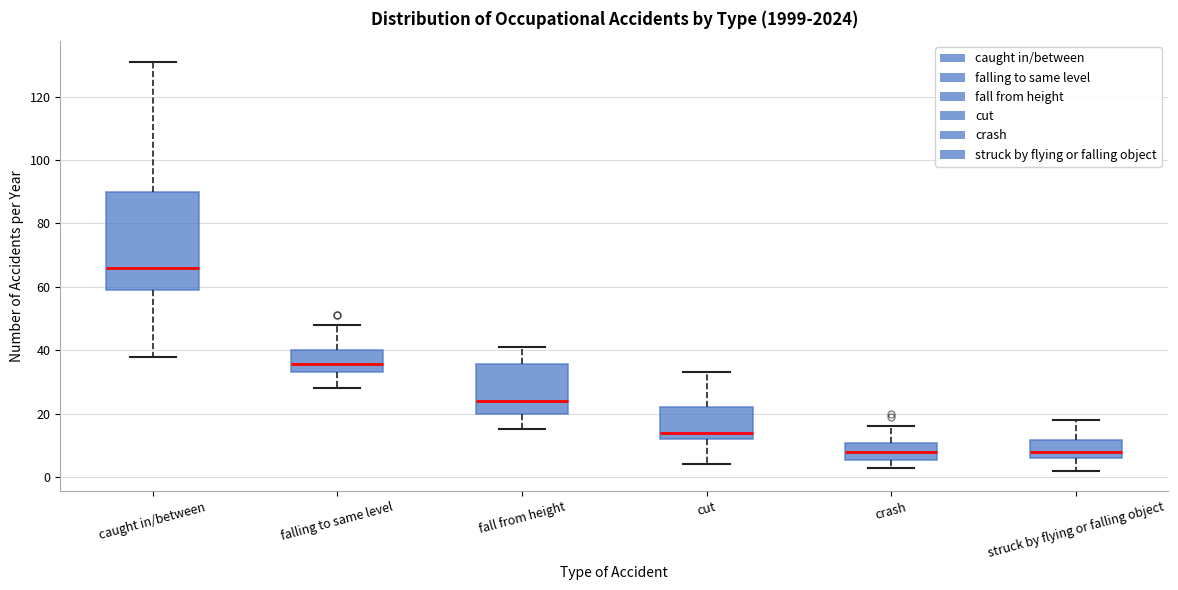

Reading left to right, transcribe this box plot: for each box, give where its median line is, the range the box spans, and where its two whiskers end, as read against the y-axis. The values are not printed on the chart, so give them approximately, as read against the axis.

caught in/between: median 66, box 60 to 90, whiskers 38 to 132
falling to same level: median 36, box 34 to 40, whiskers 28 to 48
fall from height: median 24, box 20 to 36, whiskers 16 to 42
cut: median 14, box 12 to 22, whiskers 4 to 34
crash: median 8, box 6 to 10, whiskers 4 to 16
struck by flying or falling object: median 8, box 6 to 12, whiskers 2 to 18